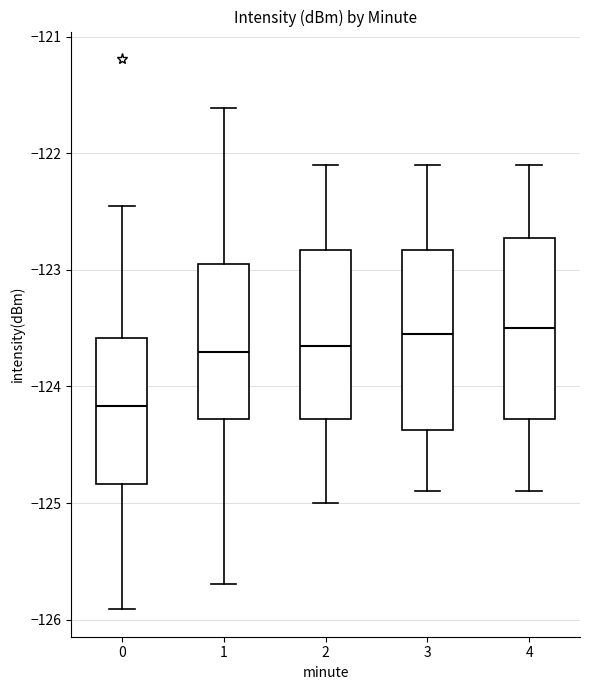

Where is the lower edge of the box at x = 2 on the y-axis? The values are not printed on the chart, so give them approximately, as read against the axis.

-124.3